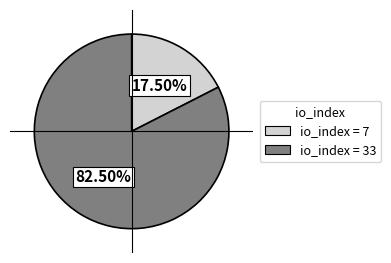

Does any single category account for the majority?

Yes